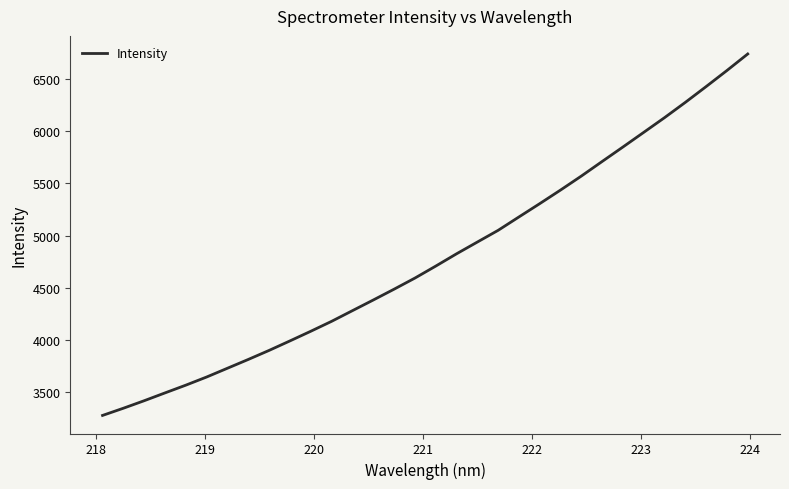

What is the difference between the maximum and minimum values?

3468.4